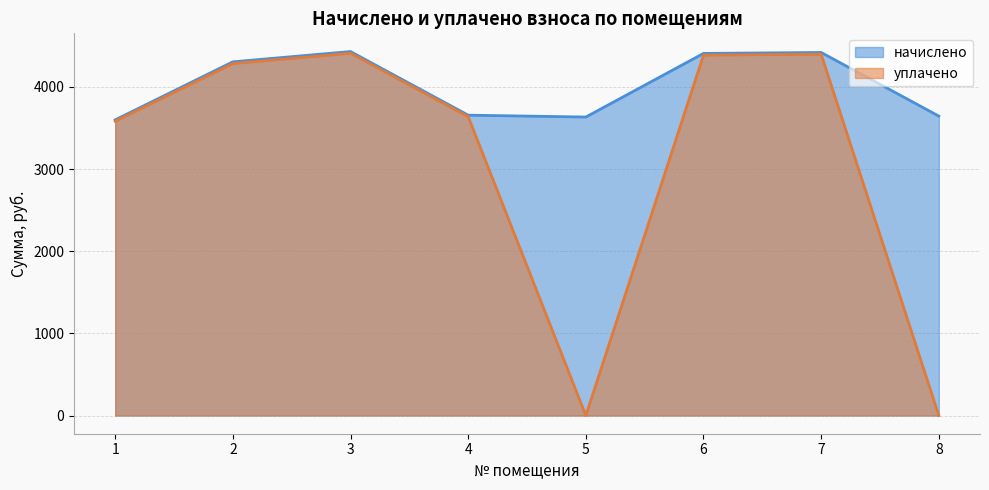

Is it true that уплачено equals 4283.9 at 2?

True